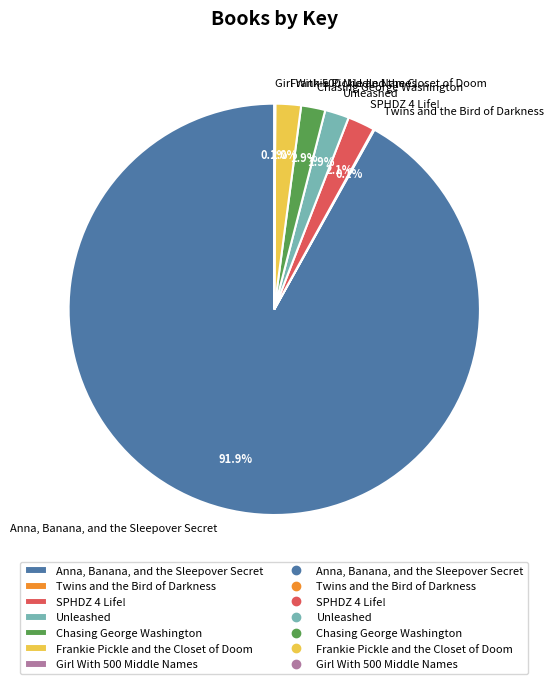

To the nearest percent, what portion does Chasing George Washington represent?

2%